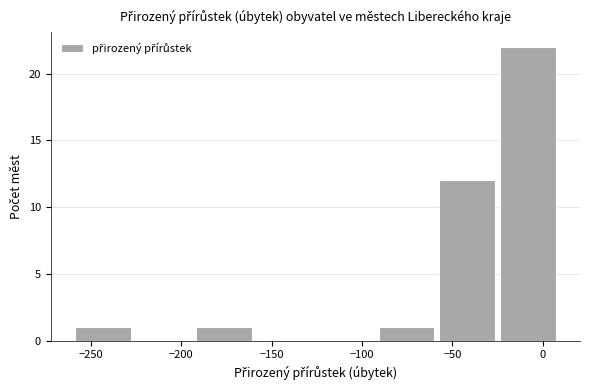

Reading left to right, transcribe this chart: for each bar, give the range it covers on the x-axis and its height. Neither the bar edges nor the heights are printed on the chart, so give them approximately, as read against the axes.

-260 to -225: 1
-225 to -190: 0
-190 to -160: 1
-160 to -125: 0
-125 to -90: 0
-90 to -55: 1
-55 to -25: 12
-25 to 10: 22